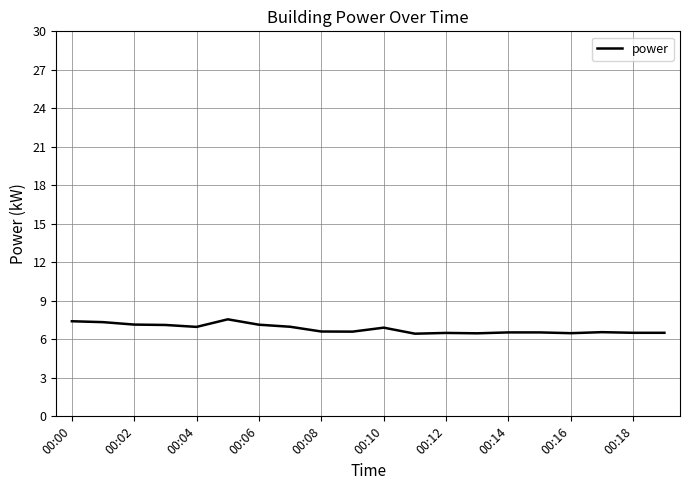

What is the difference between the maximum and minimum values?

1.1